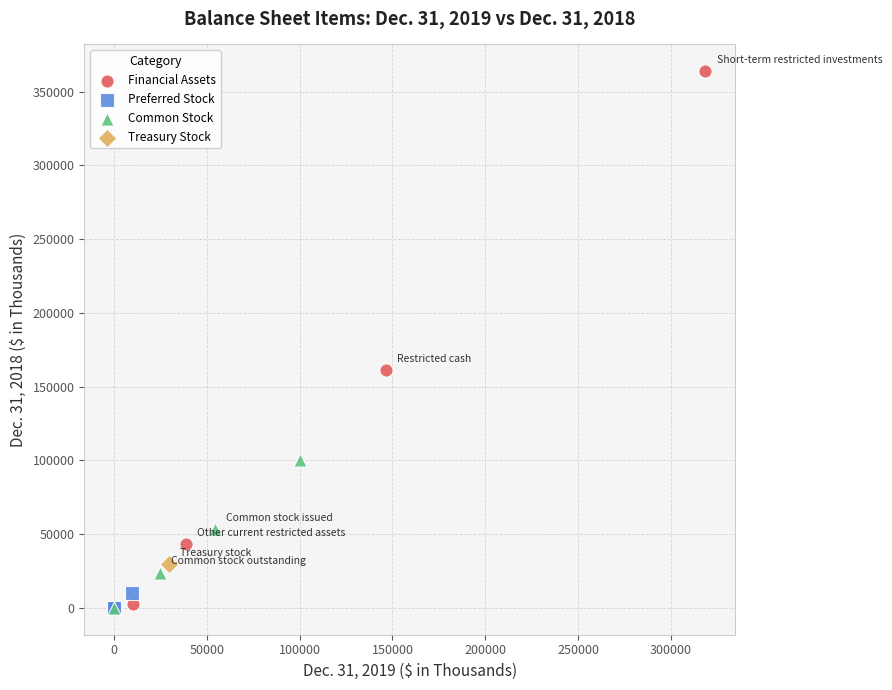

Which series reaches the maximum Y coordinate?

Financial Assets